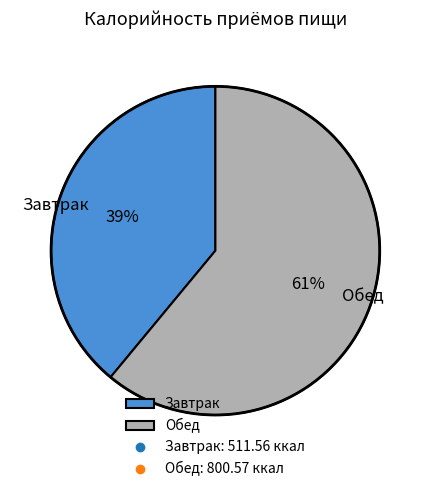

Between Завтрак and Обед, which is larger?

Обед